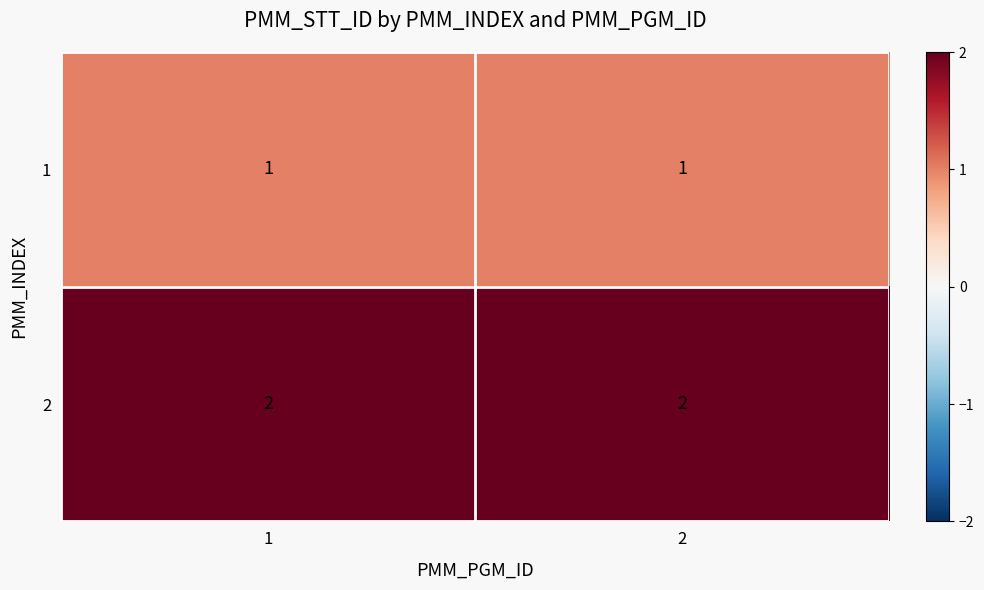

Is it true that 1 equals 1 at 1?

True